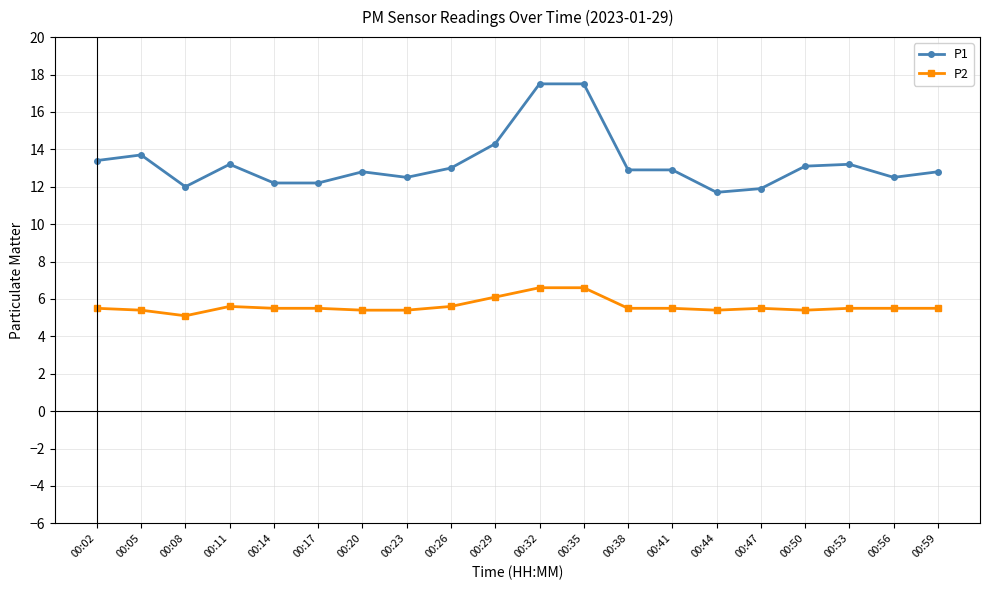

What is the value of the P1 point at the 5th from the left?

12.2